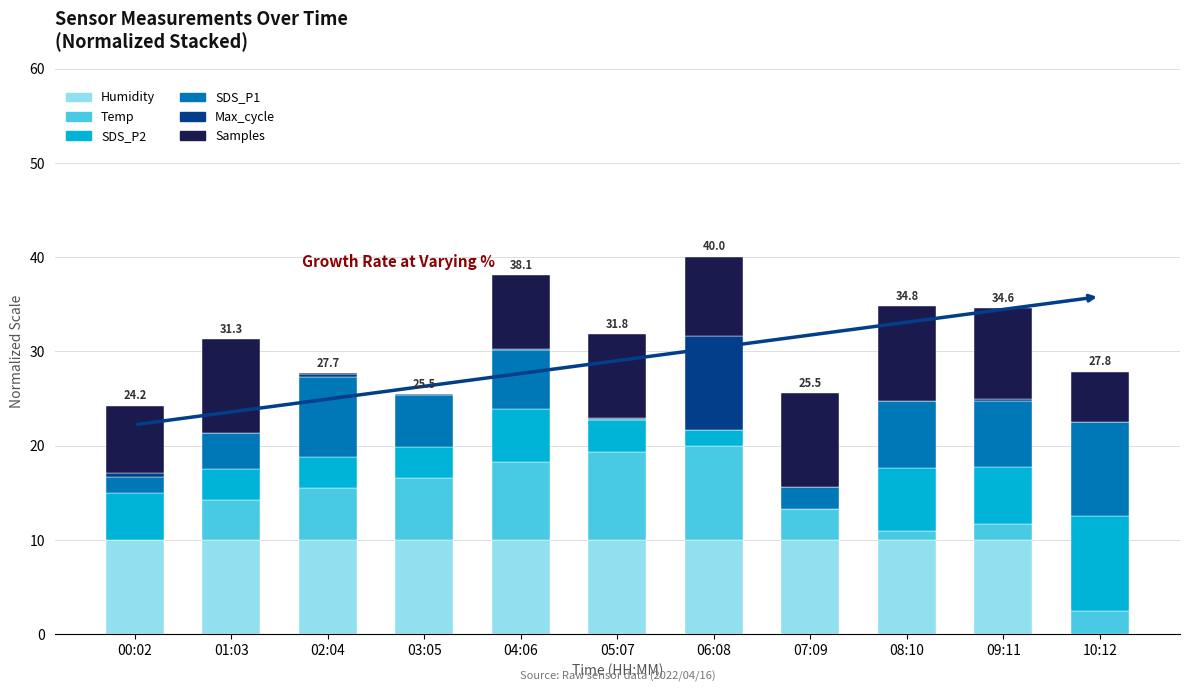

What is the total value across all series at 10:12?

27.8